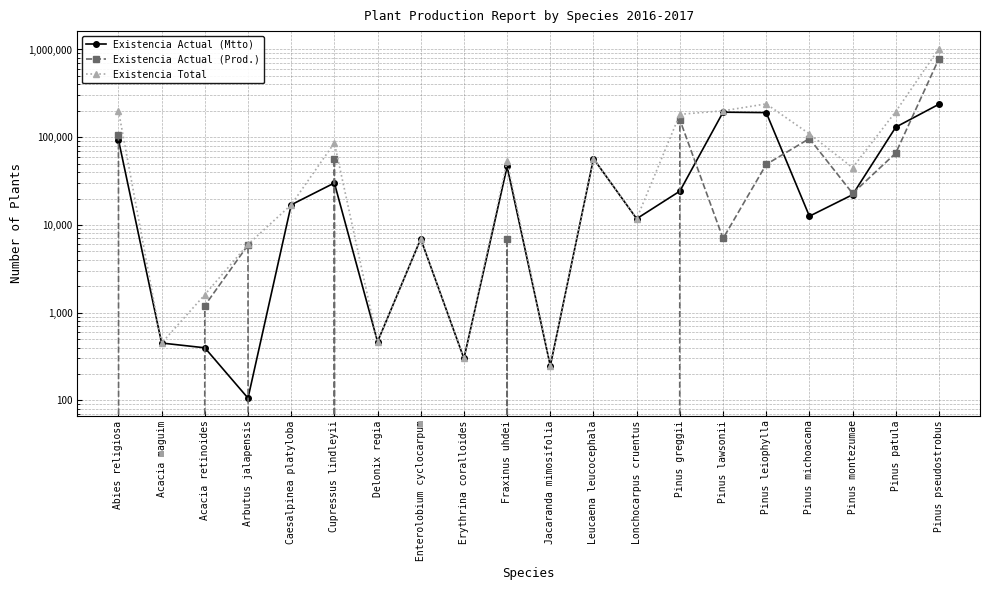

What is the maximum value shown in the chart?

1023783